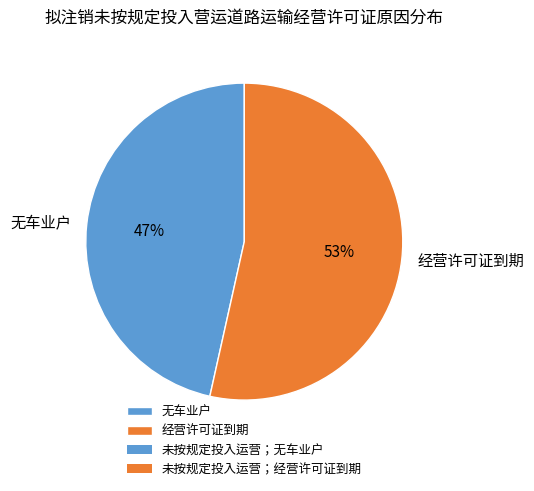

To the nearest percent, what is the combined percentage of 无车业户 and 经营许可证到期?

100%